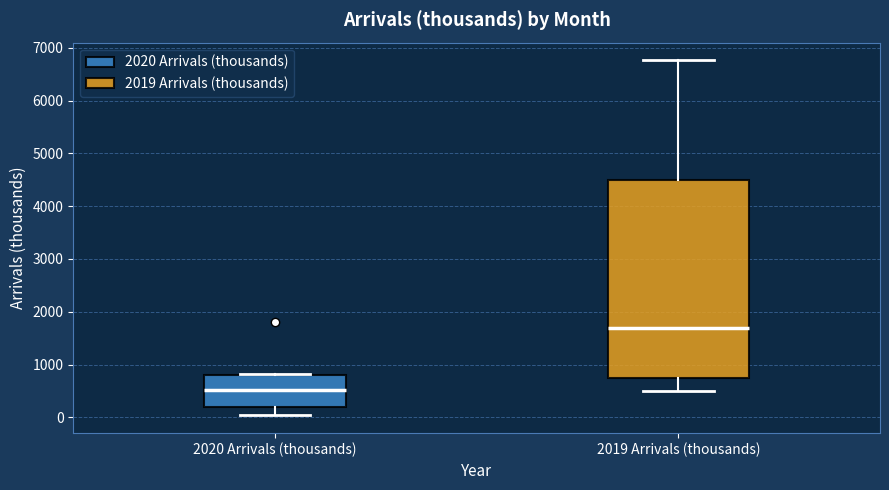

Reading left to right, transcribe this box plot: for each box, give where its median line is, the range the box spans, and where its two whiskers end, as read against the y-axis. The values are not printed on the chart, so give them approximately, as read against the axis.

2020 Arrivals (thousands): median 500, box 200 to 800, whiskers 0 to 800
2019 Arrivals (thousands): median 1700, box 700 to 4500, whiskers 500 to 6800